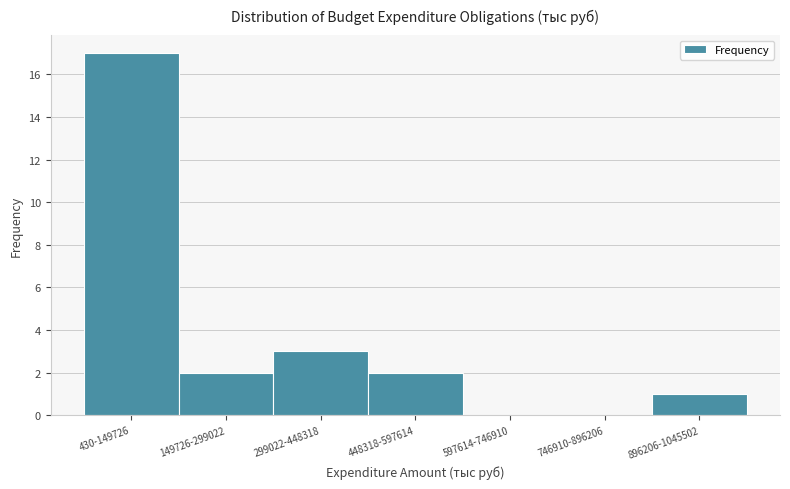

Reading right to left, what are all the values shown in this chart?

896206-1045502=1	746910-896206=0	597614-746910=0	448318-597614=2	299022-448318=3	149726-299022=2	430-149726=17